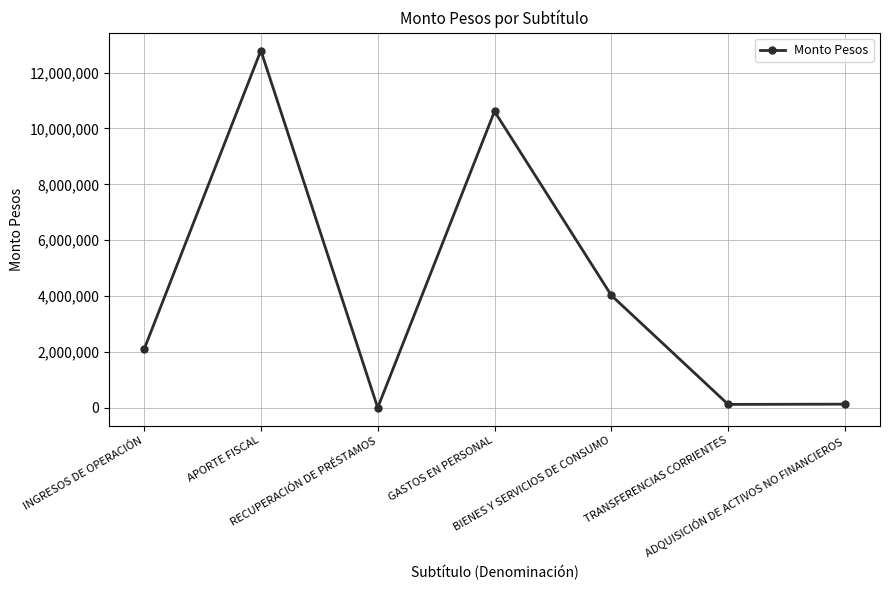

At which category does the chart reach its minimum across all series?

RECUPERACIÓN DE PRÉSTAMOS